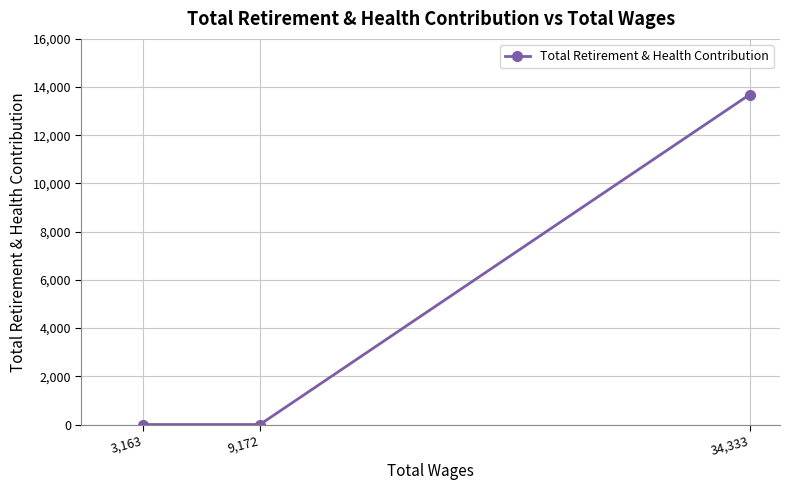

How many values are between 0 and 13689?

3